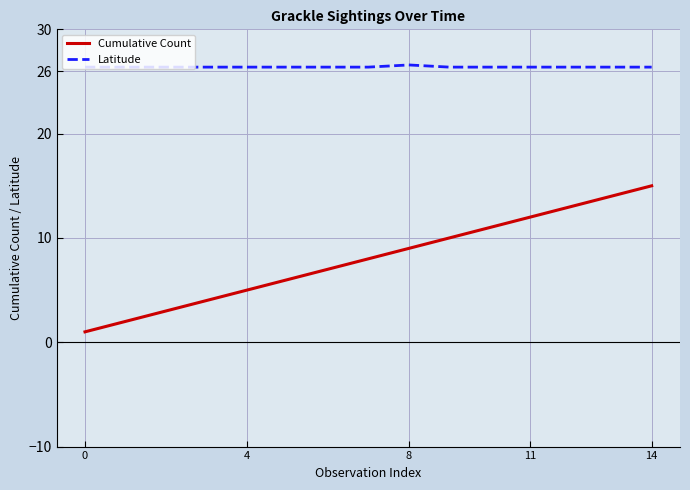

Which series has the largest total across all categories?

Latitude